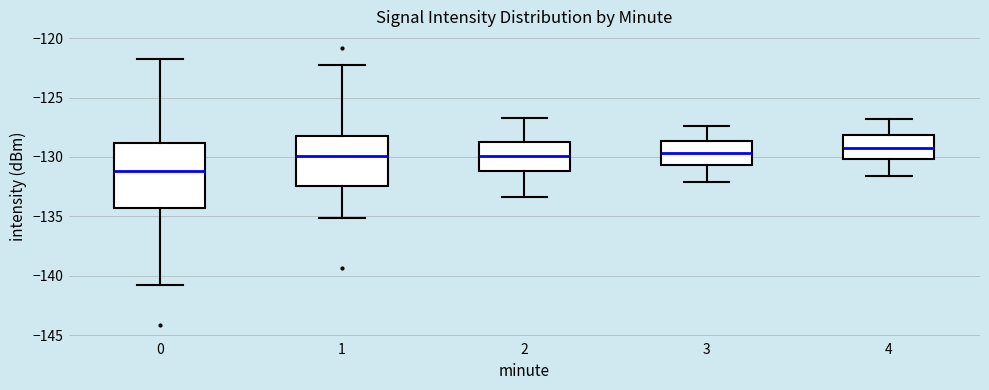

Where is the upper edge of the box at x = 4 on the y-axis? The values are not printed on the chart, so give them approximately, as read against the axis.

-128.0